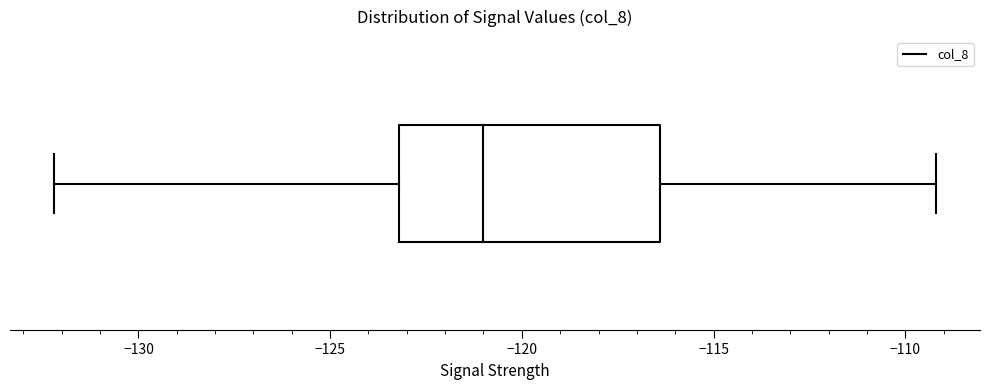

Read this box plot against the x-axis: the position of the median line, the range covered by the box, and the ends of both whiskers. The values are not printed on the chart, so give them approximately, as read against the axis.

median -121.0, box -123.0 to -116.5, whiskers -132.0 to -109.0